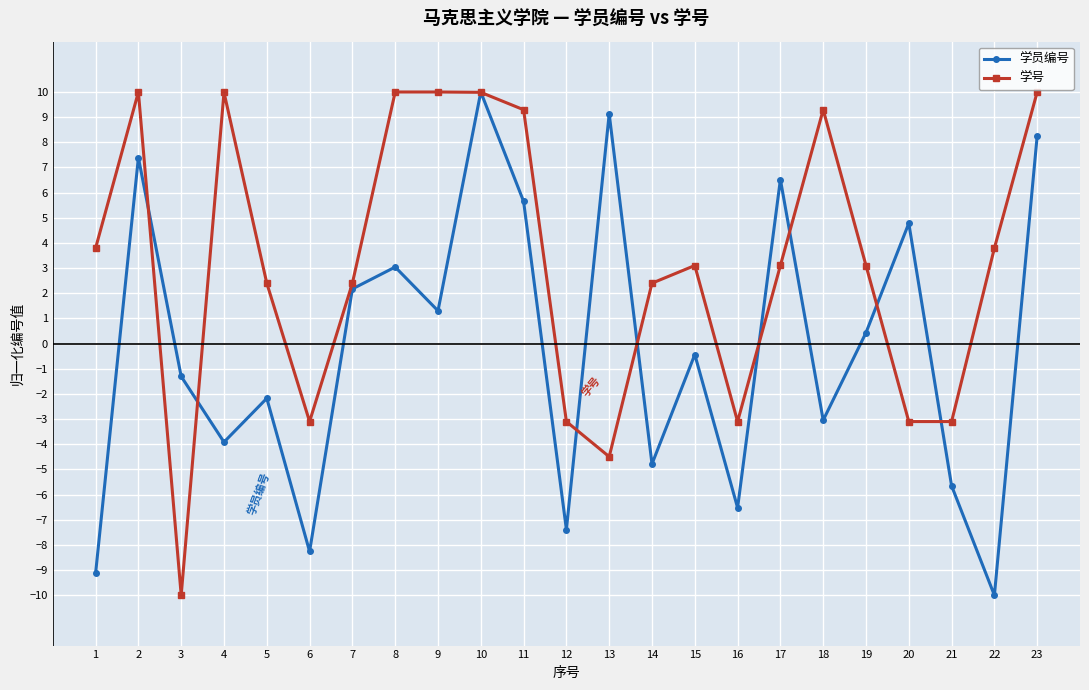

What is the total value across all series at 16?

-9.6